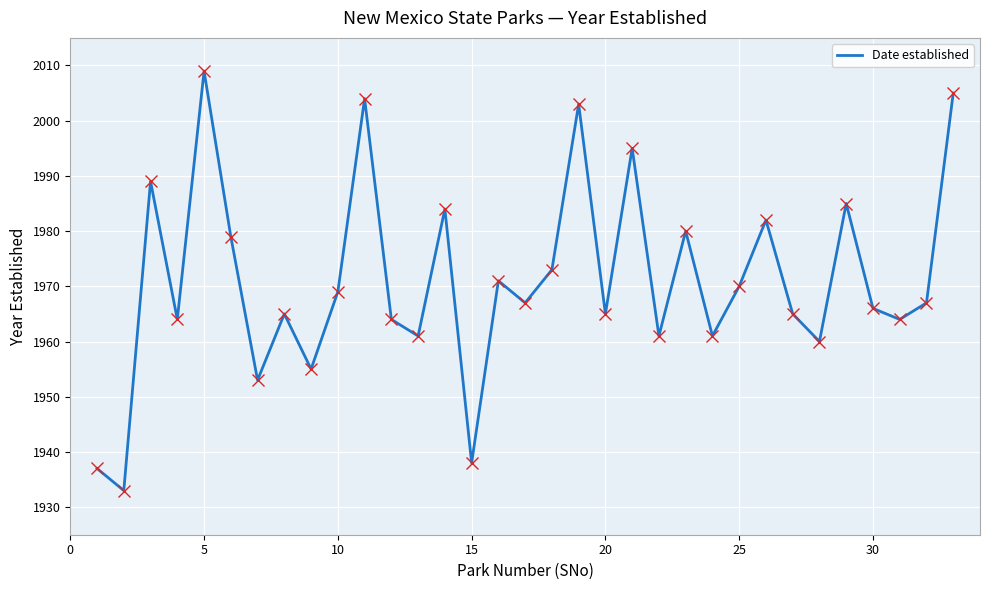

How many lines are shown in the chart?

1